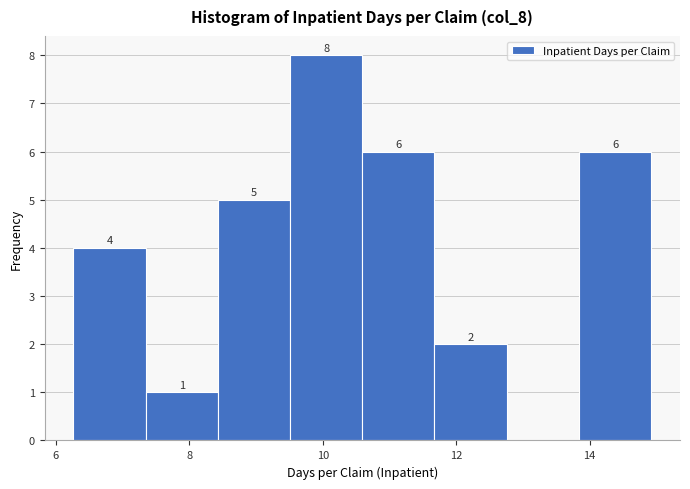

Which range on the x-axis has the tallest bar?

9.6 to 10.6